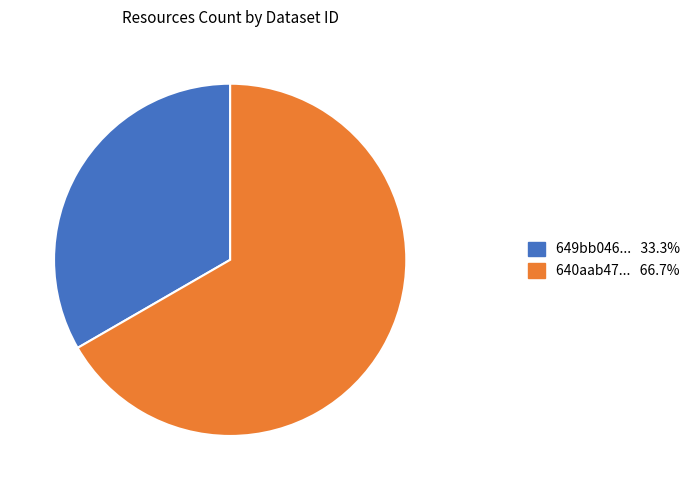

Is there any slice that represents more than half of the pie?

Yes